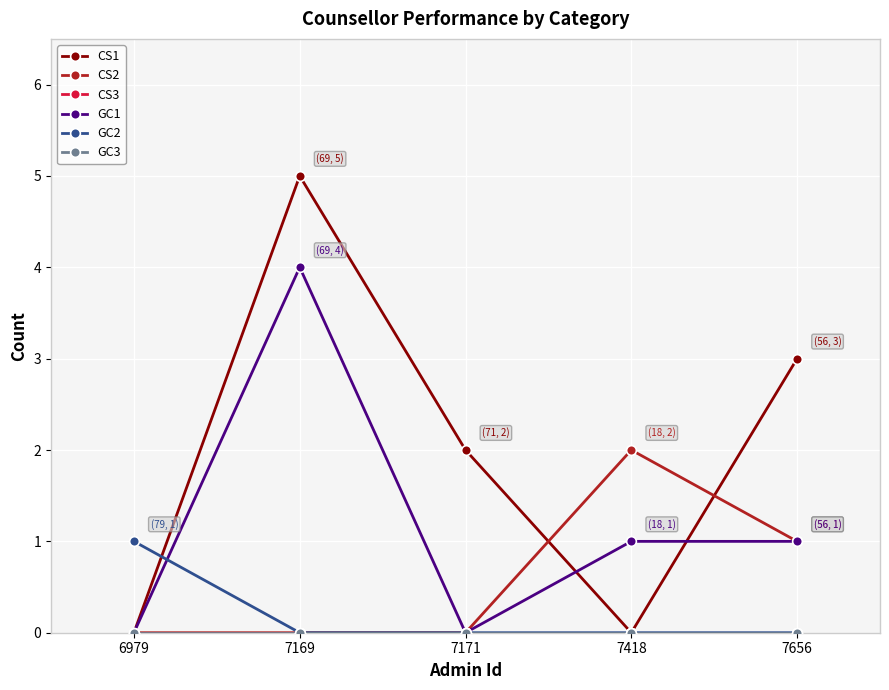

Is this an area chart (filled region under the line)?

No